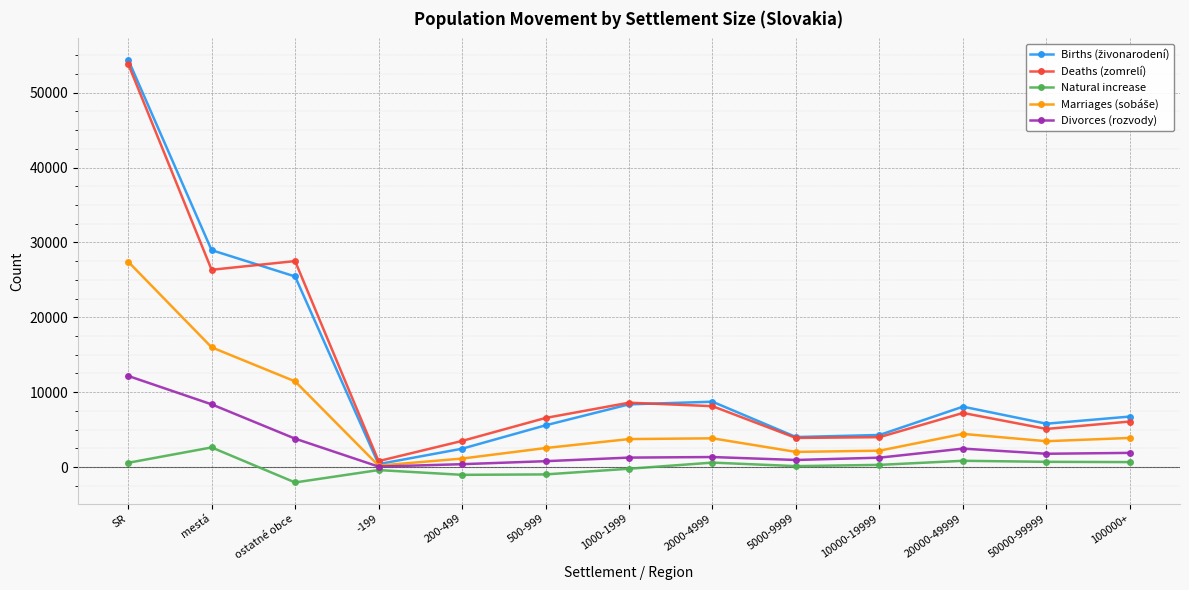

At which category is the sum across all series the highest?

SR